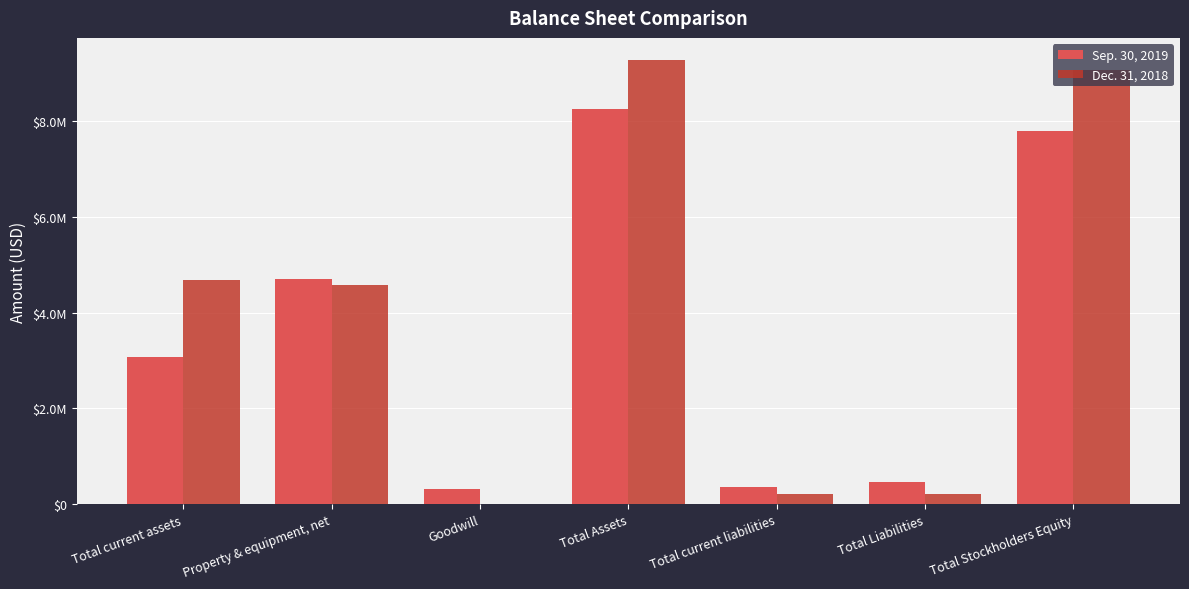

At which label does Sep. 30, 2019 reach its minimum?

Goodwill